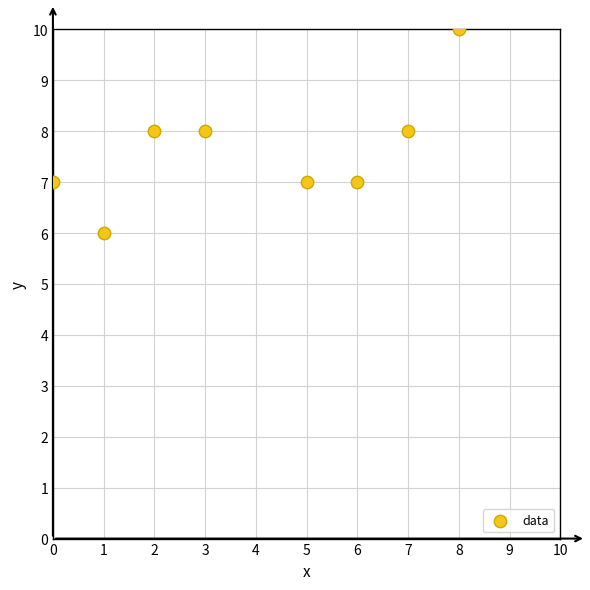

What is the range of X values (max minus min)?

8